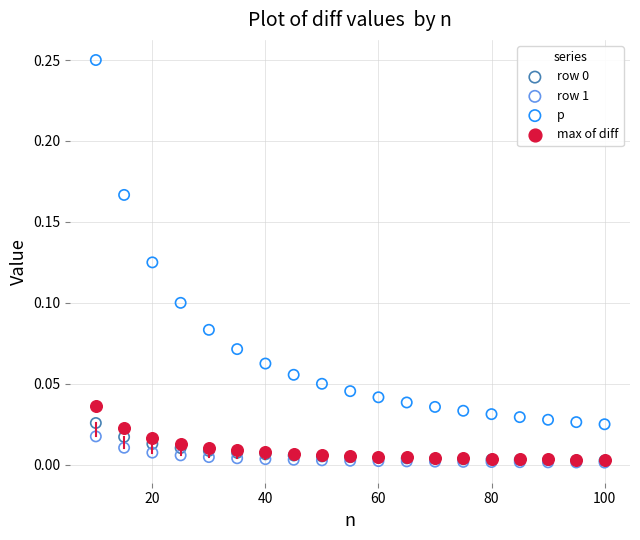

Which series contains the highest Y value?

p